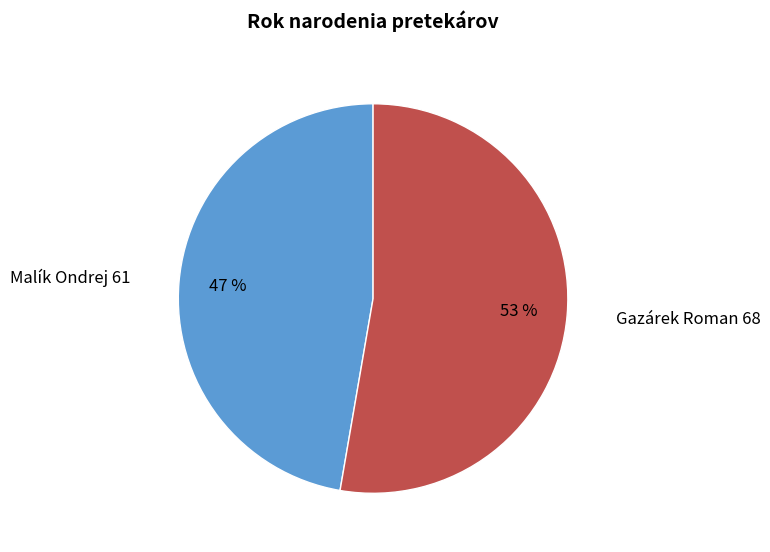

True or false: Gazárek Roman accounts for 53% of the total.

True